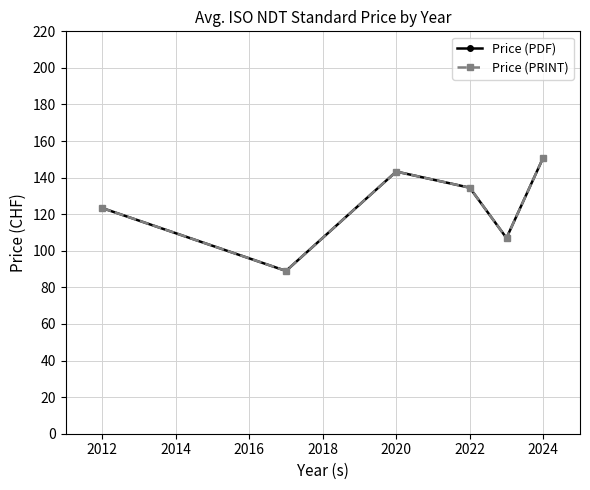

True or false: Price (PDF) and Price (PRINT) cross at least once.

False